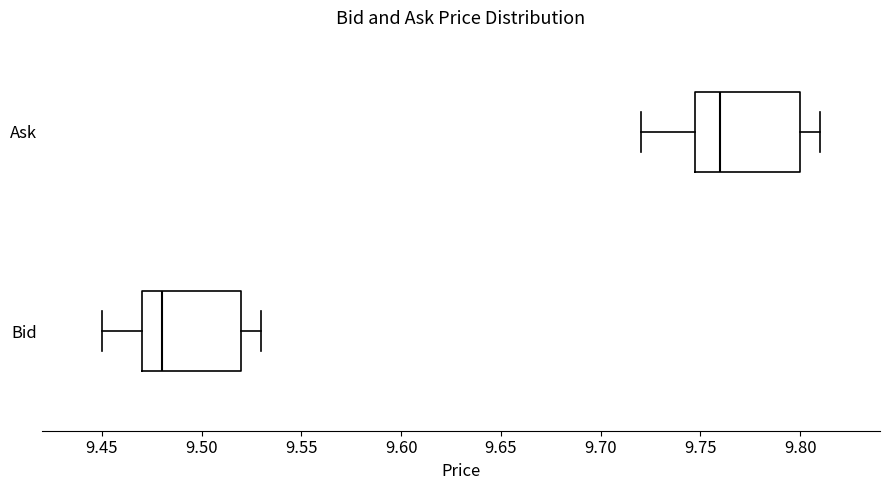

Where does the left whisker of the box for Ask end on the x-axis? The values are not printed on the chart, so give them approximately, as read against the axis.

9.72